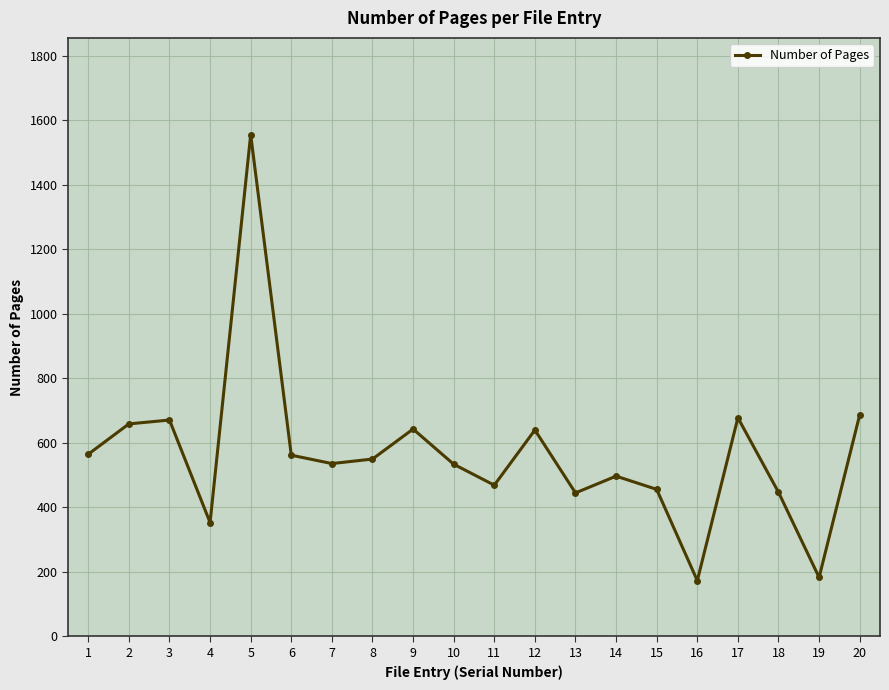

True or false: the data shows 565 at 1.

True